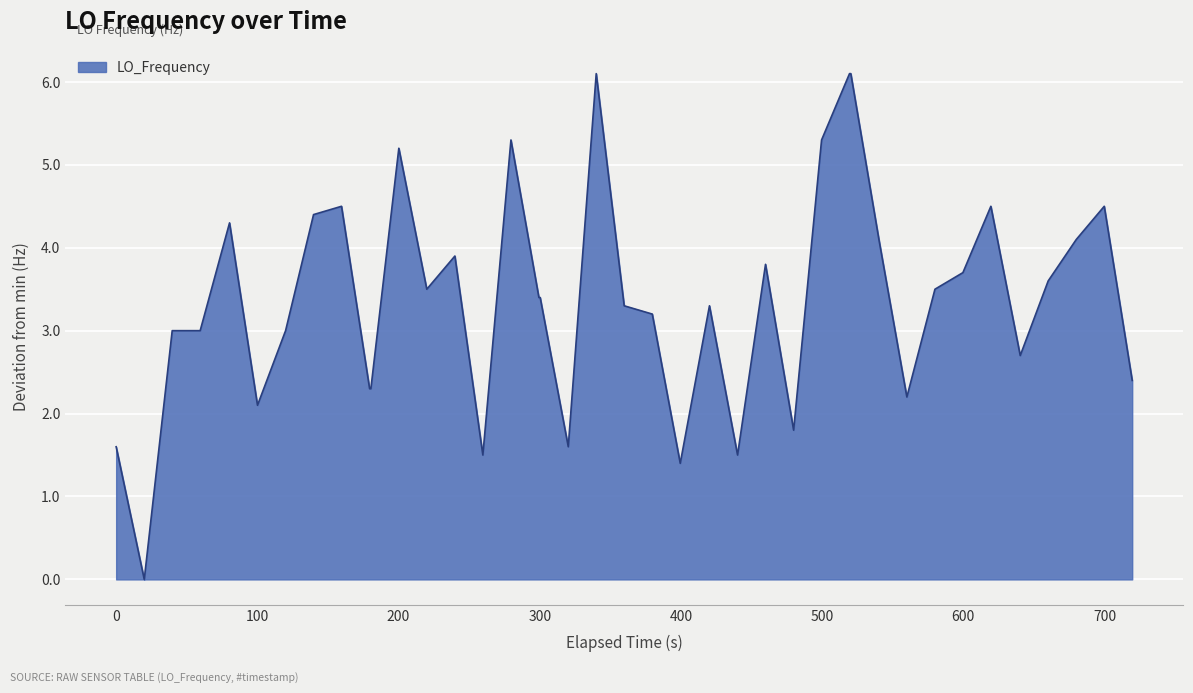

What is the difference between the maximum and minimum values?

6.1